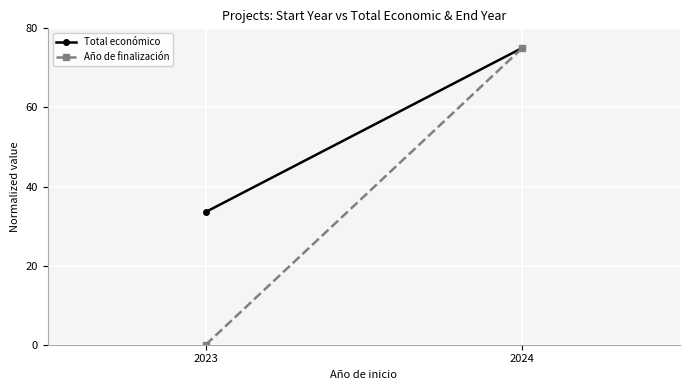

What is the highest value of the Total económico series?

75.0